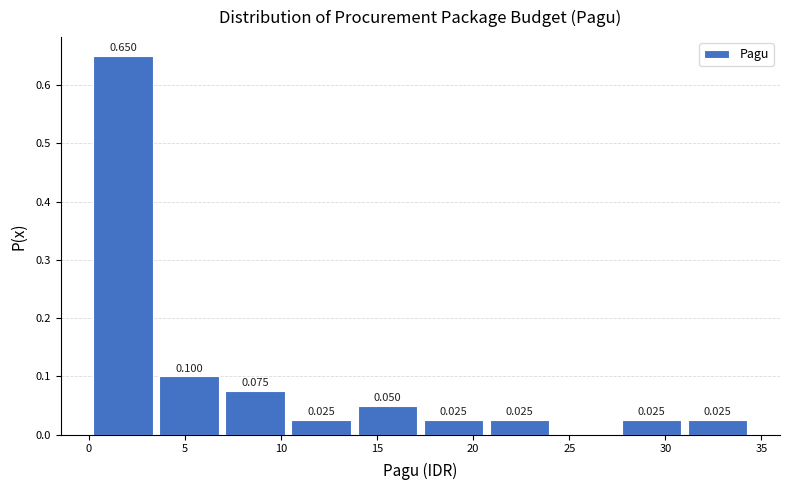

Over which range of the x-axis is the bar tallest?

0.0 to 3.5